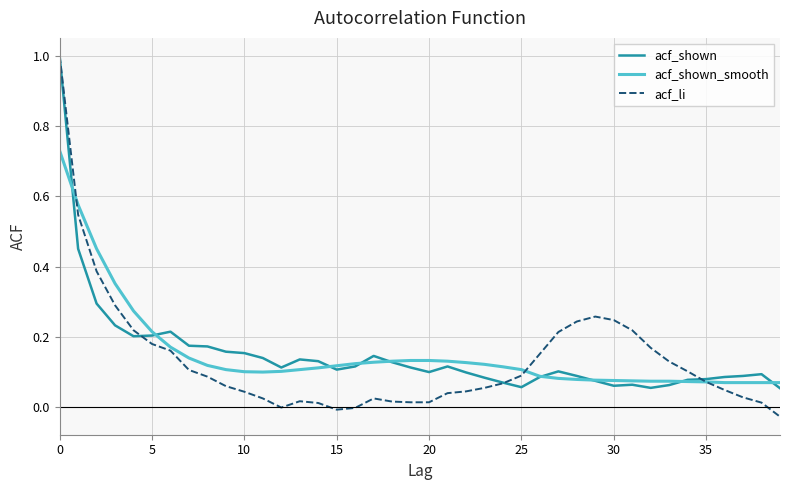

Which series has the largest range (max minus min)?

acf_li